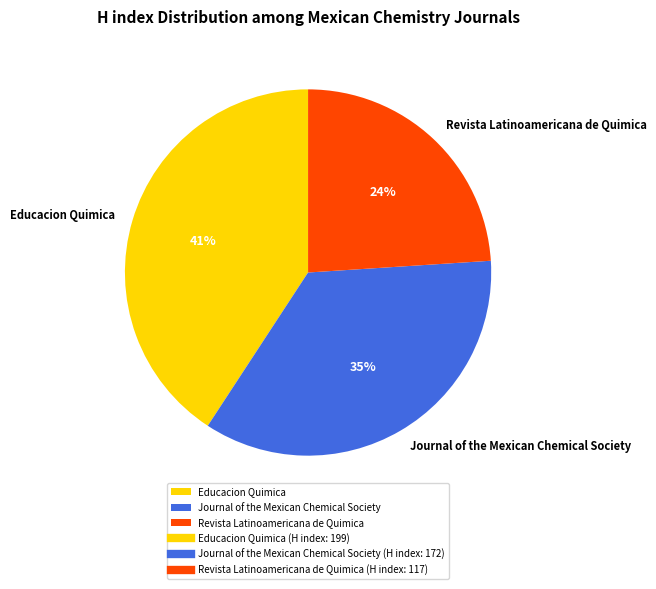

Does Revista Latinoamericana de Quimica represent more than half of the total?

No